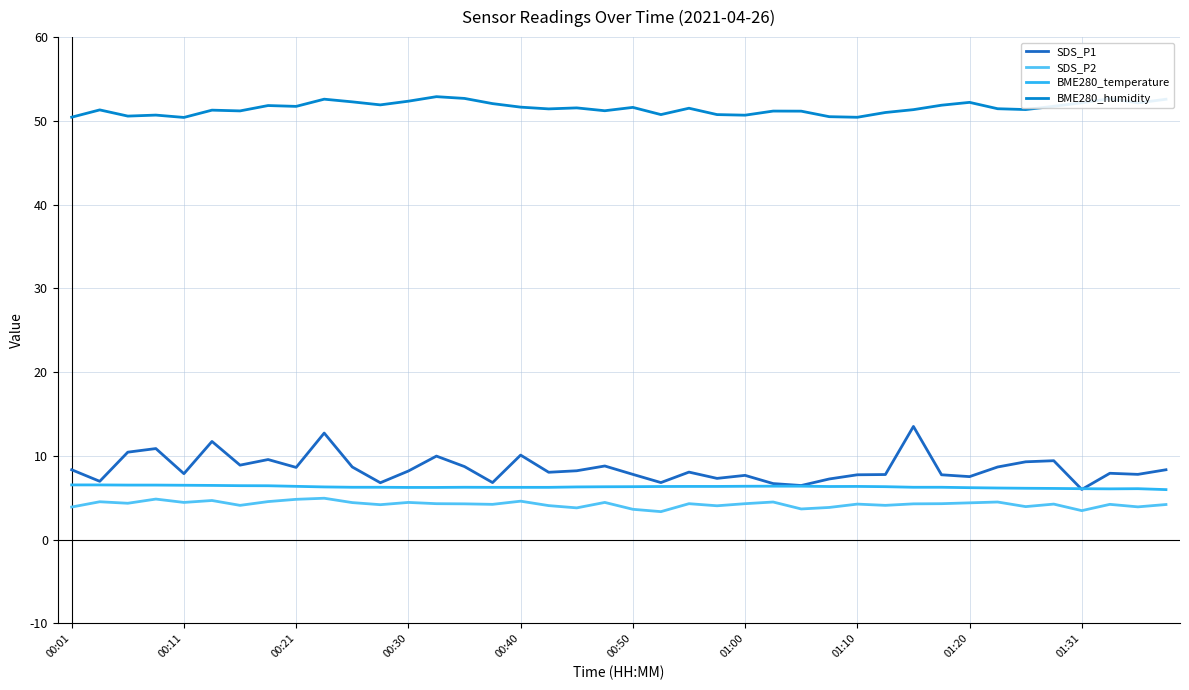

True or false: SDS_P1 has more than 0 interior local peaks.

True